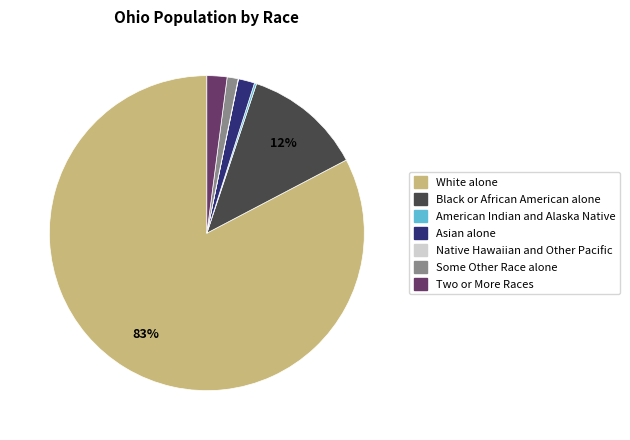

Which has a higher value, Some Other Race alone or Asian alone?

Asian alone